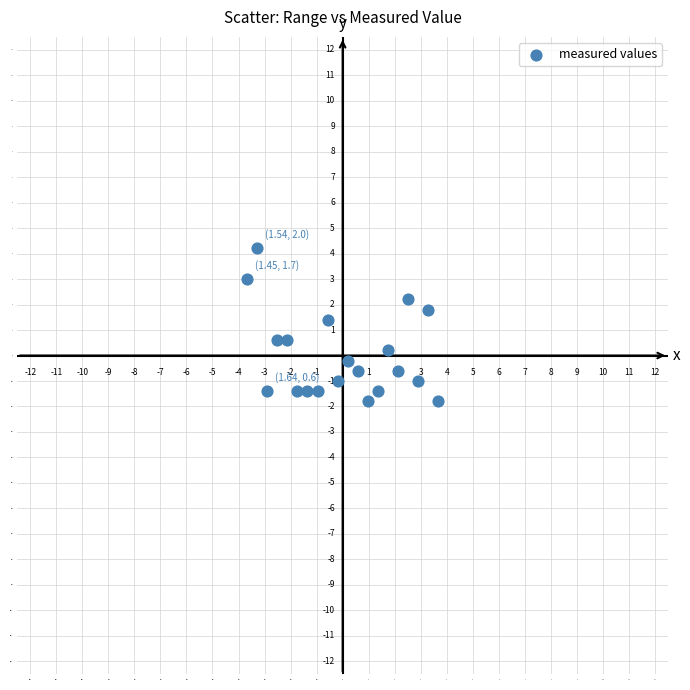

What Y value in the scatter plot is closest to 1?

0.6